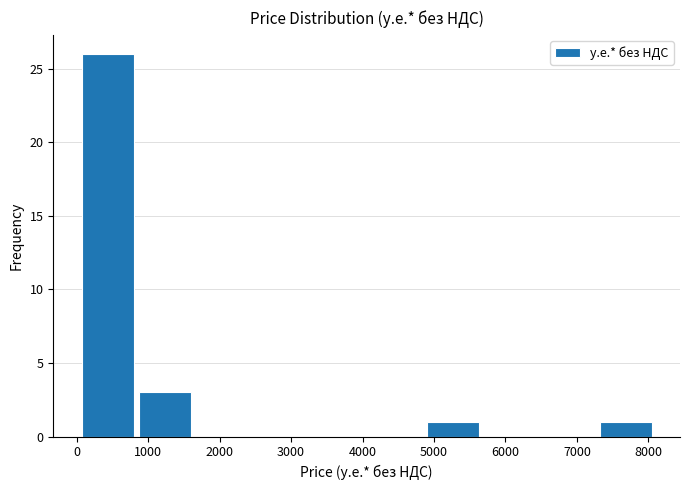

Reading left to right, list every bar in this chart as the range it spans on the x-axis followed by its height. Neither the bar edges nor the heights are printed on the chart, so give them approximately, as read against the axes.

0 to 800: 26
800 to 1600: 3
1600 to 2400: 0
2400 to 3300: 0
3300 to 4100: 0
4100 to 4900: 0
4900 to 5700: 1
5700 to 6500: 0
6500 to 7300: 0
7300 to 8100: 1